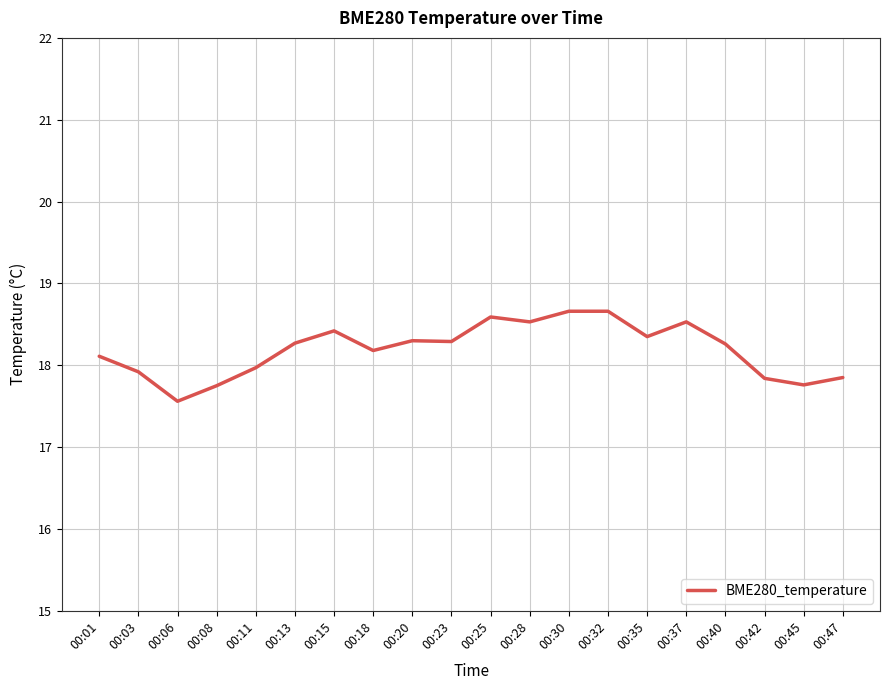

What is the difference between the second highest and second lowest values?

0.9